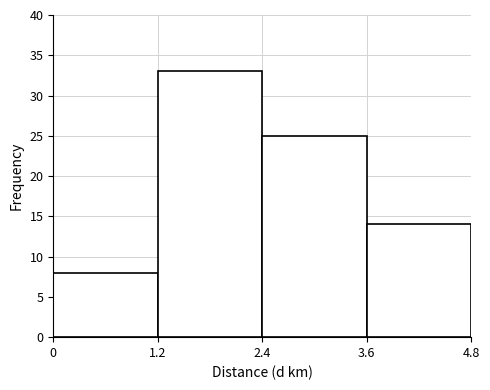

Reading left to right, transcribe this chart: for each bar, give the range it covers on the x-axis and its height. The values are not printed on the chart, so give them approximately, as read against the axis.

0 to 1.2: 8
1.2 to 2.4: 33
2.4 to 3.6: 25
3.6 to 4.8: 14